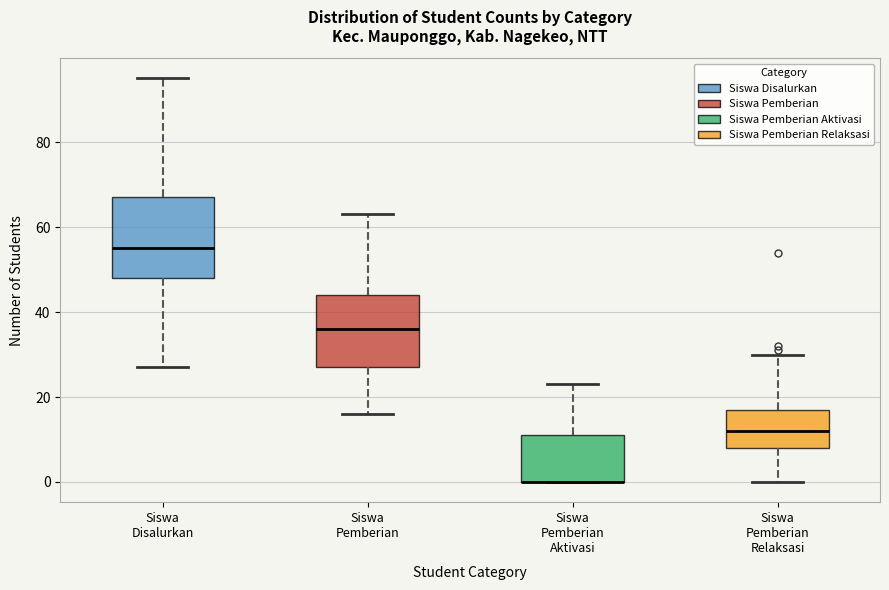

Where does the upper whisker of the box for Siswa Disalurkan end on the y-axis? The values are not printed on the chart, so give them approximately, as read against the axis.

96